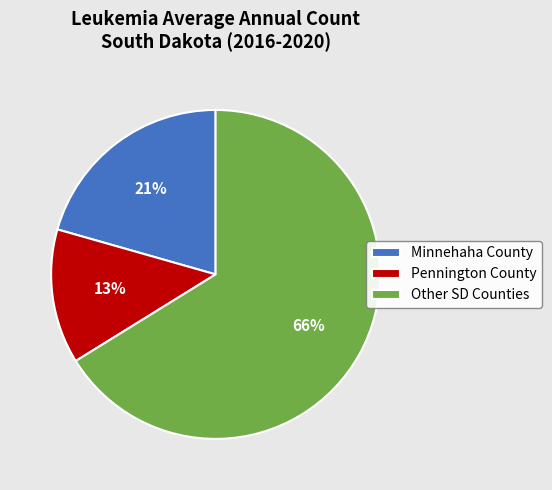

What is the majority slice?

Other SD Counties